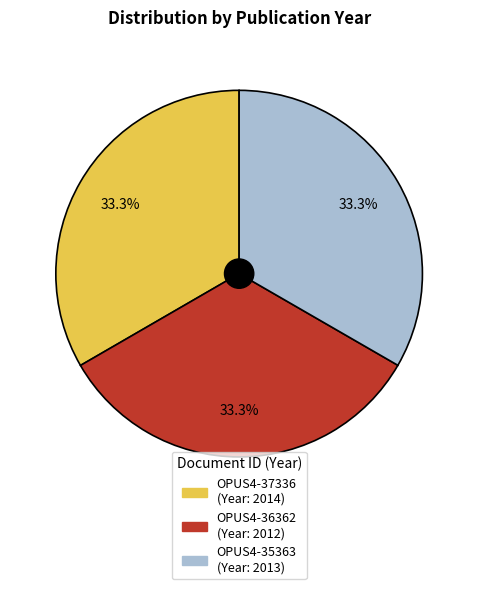

True or false: OPUS4-36362 accounts for 42% of the total.

False